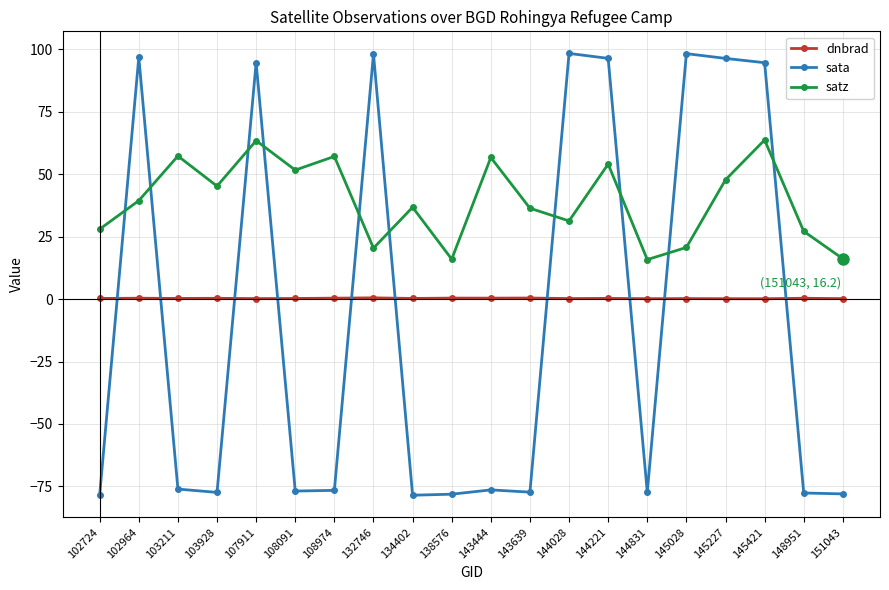

True or false: satz has more than 1 interior local peaks.

True